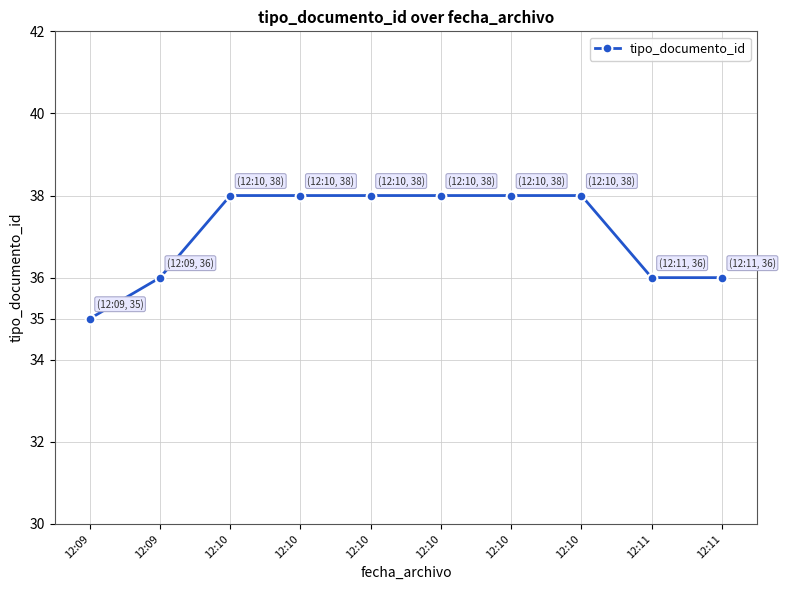

What is the approximate value at 12:11?

36